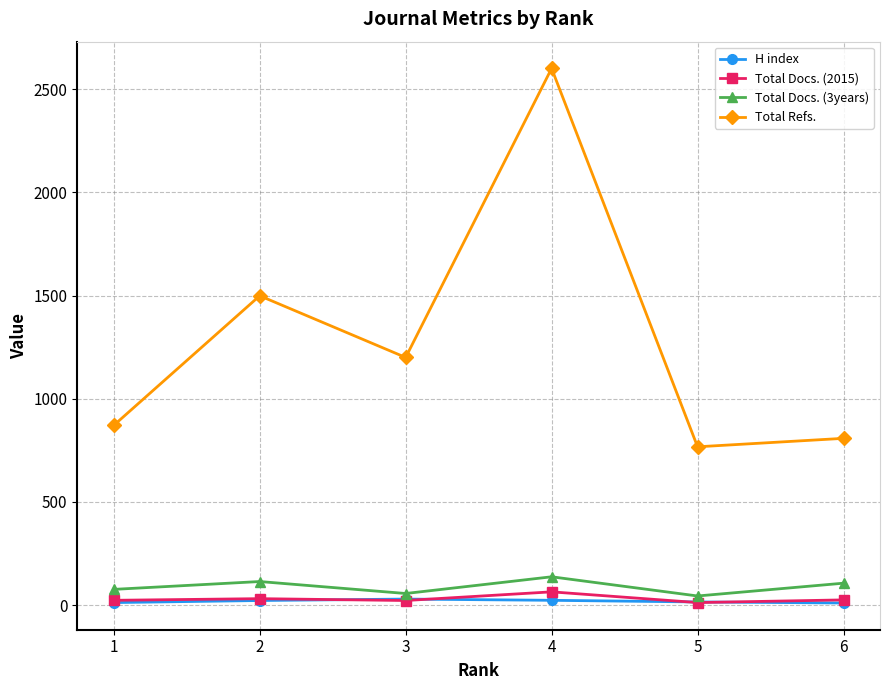

Which series has the largest total across all categories?

Total Refs.